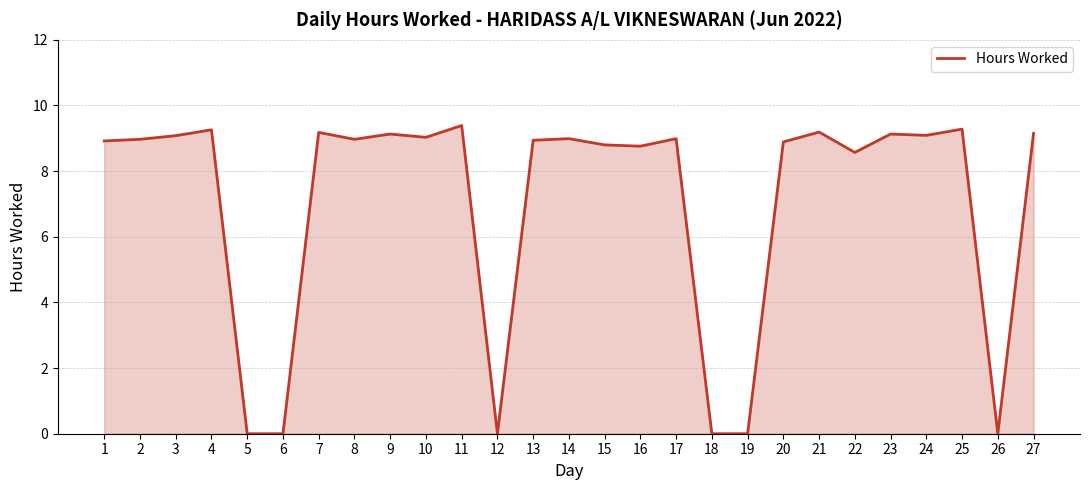

What is the maximum value shown in the chart?

9.4